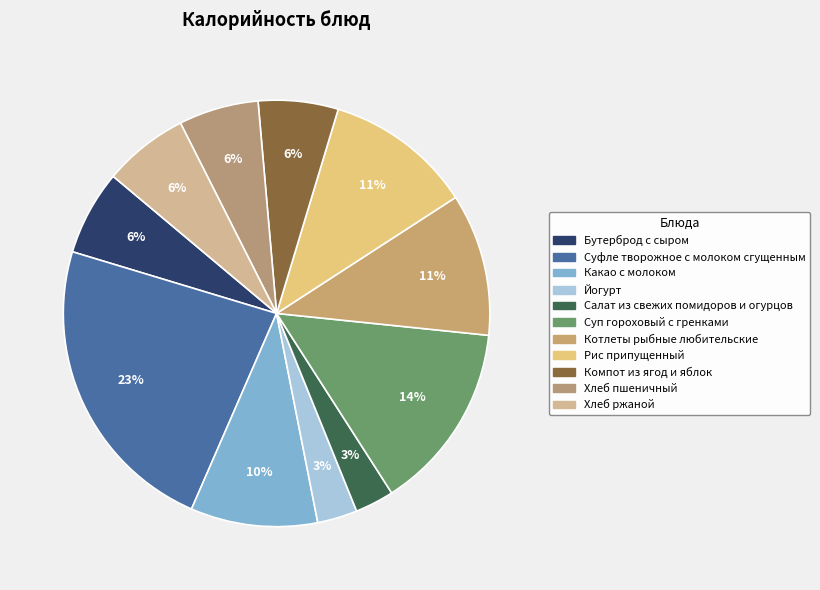

To the nearest percent, what is the average slice percentage?

9%